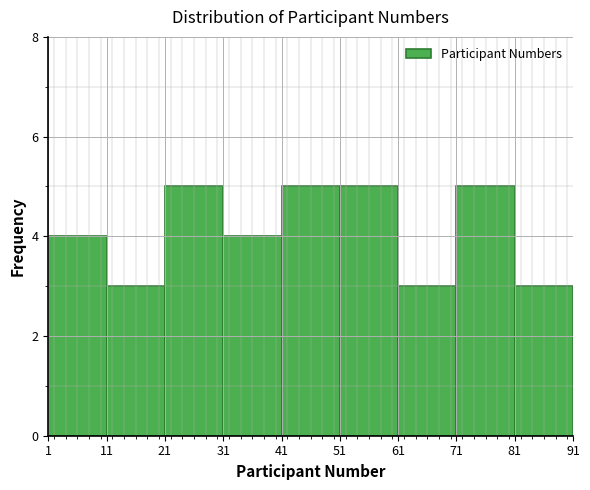

How tall is the bar that spans 31 to 41 on the x-axis? The values are not printed on the chart, so give them approximately, as read against the axis.

4